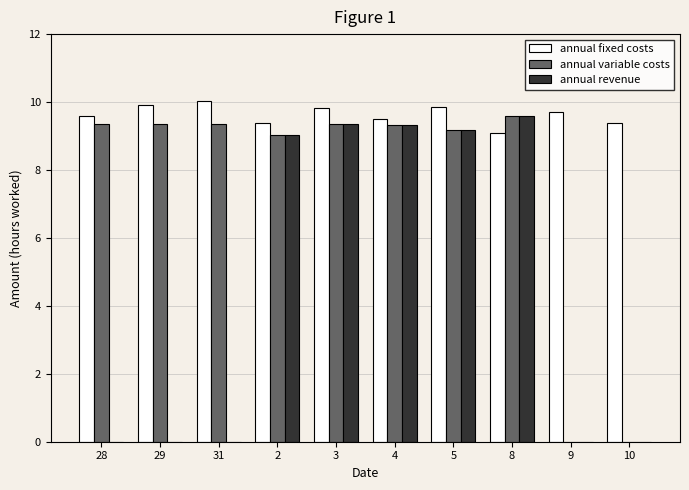

What is the maximum value for annual fixed costs?

10.0